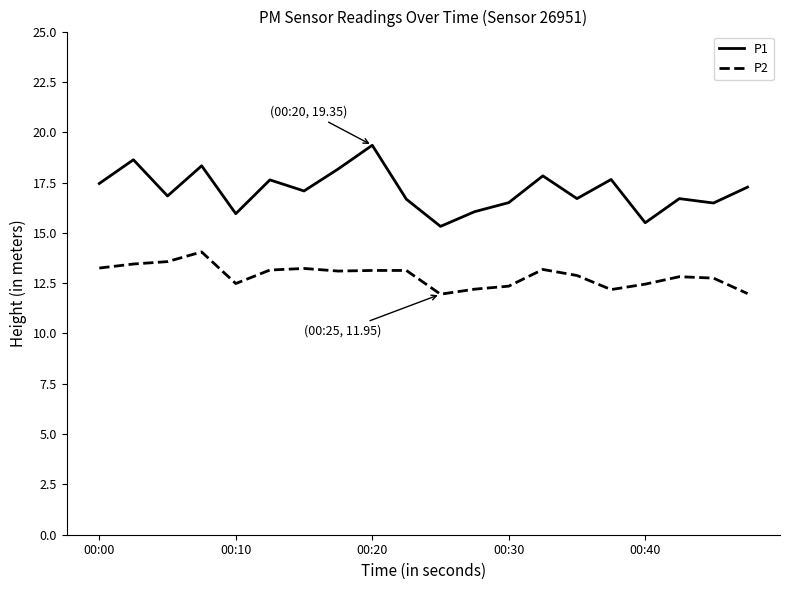

True or false: P2 has more than 1 interior local peaks.

True